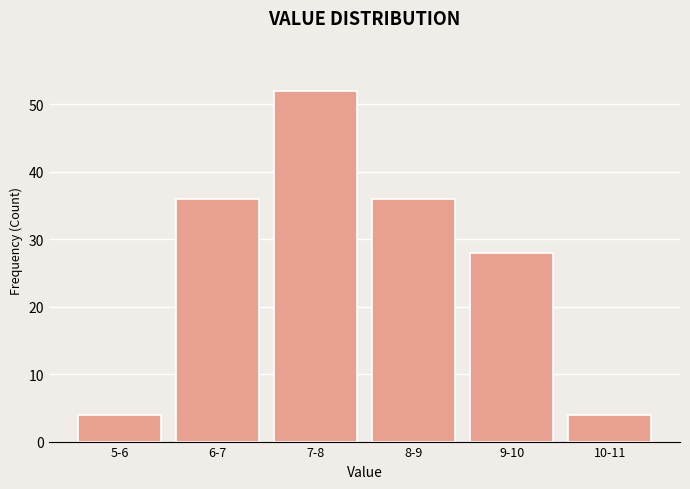

Reading right to left, what are all the values shown in this chart?

4	28	36	52	36	4